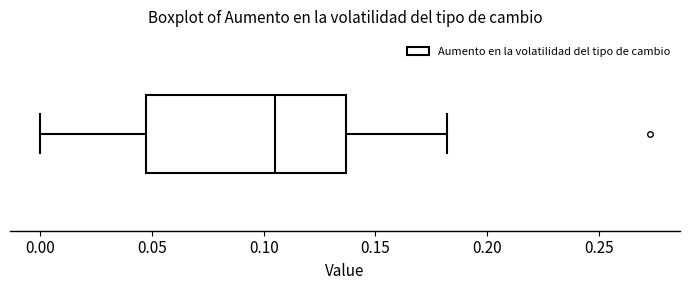

Where does the right whisker of the box end on the x-axis? The values are not printed on the chart, so give them approximately, as read against the axis.

0.180